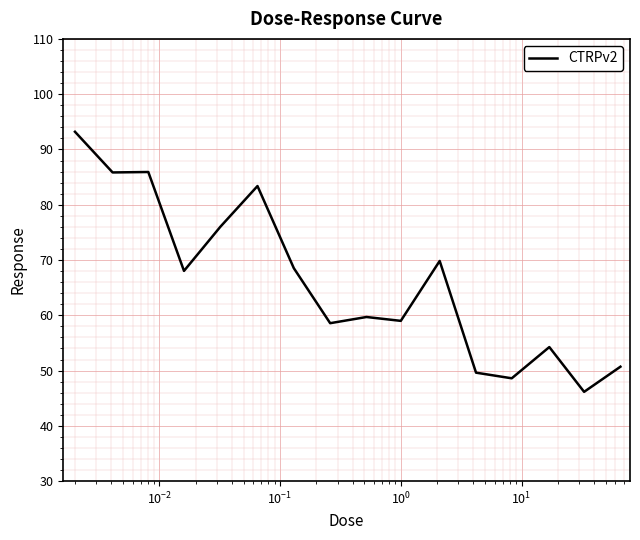

What is the greatest value displayed?

93.2